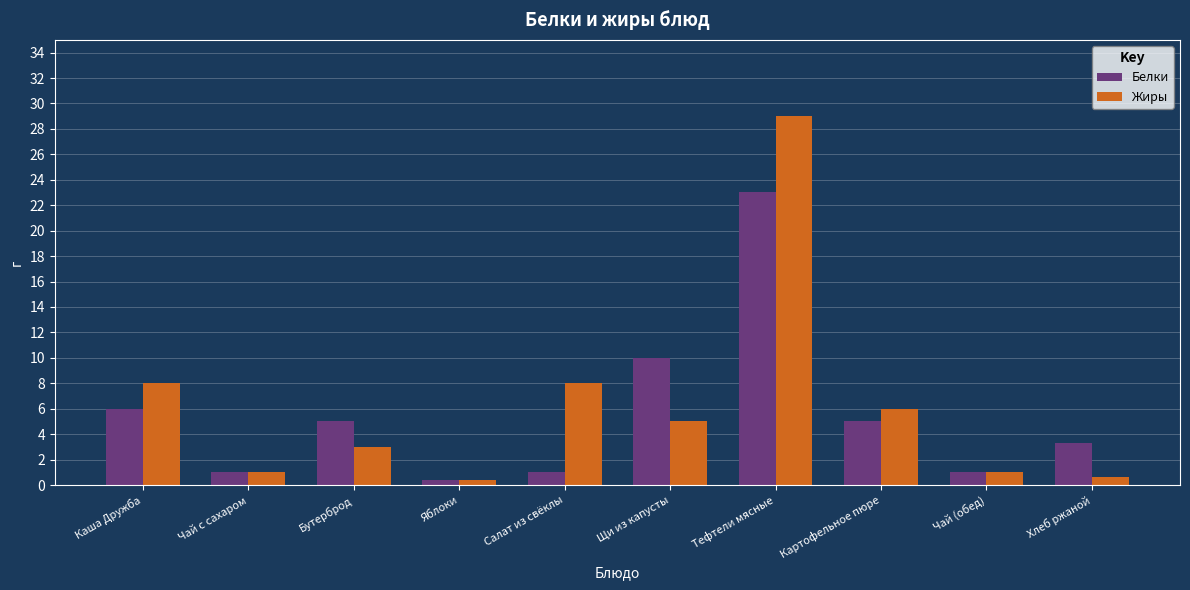

What is the value of the Жиры bar at the 2nd from the left?

1.0